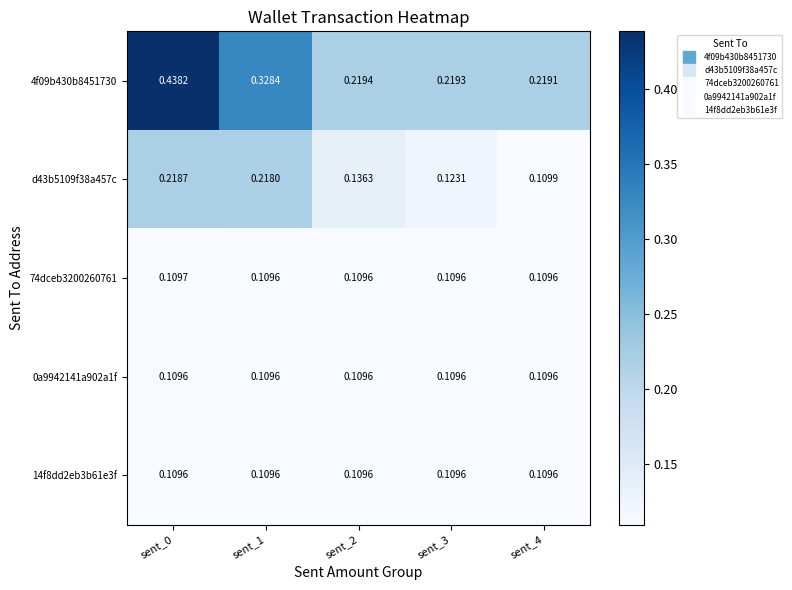

Is the value of d43b5109f38a457c at sent_4 greater than the value of 14f8dd2eb3b61e3f at sent_1?

Yes